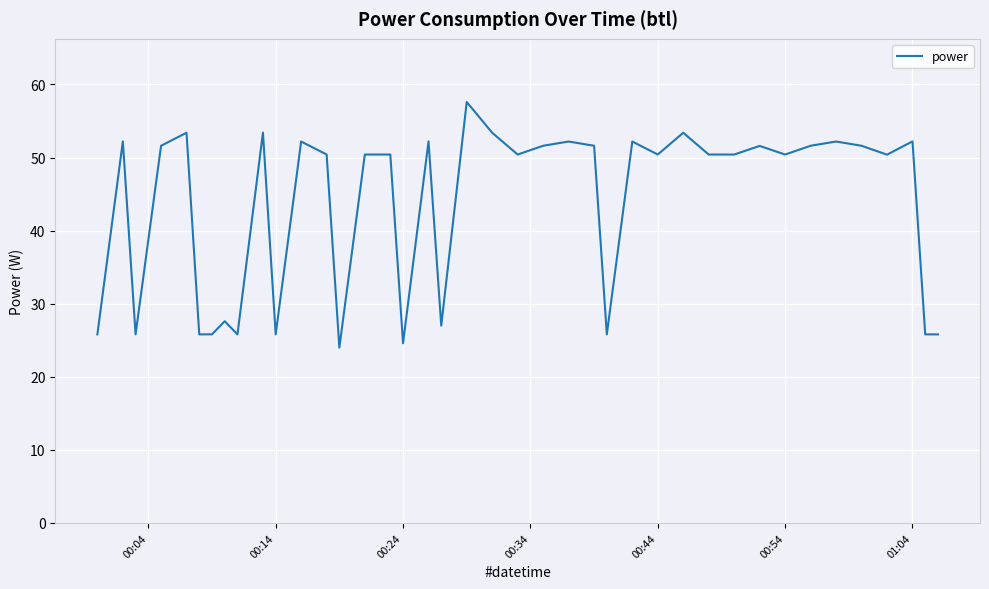

What is the greatest value displayed?

57.6